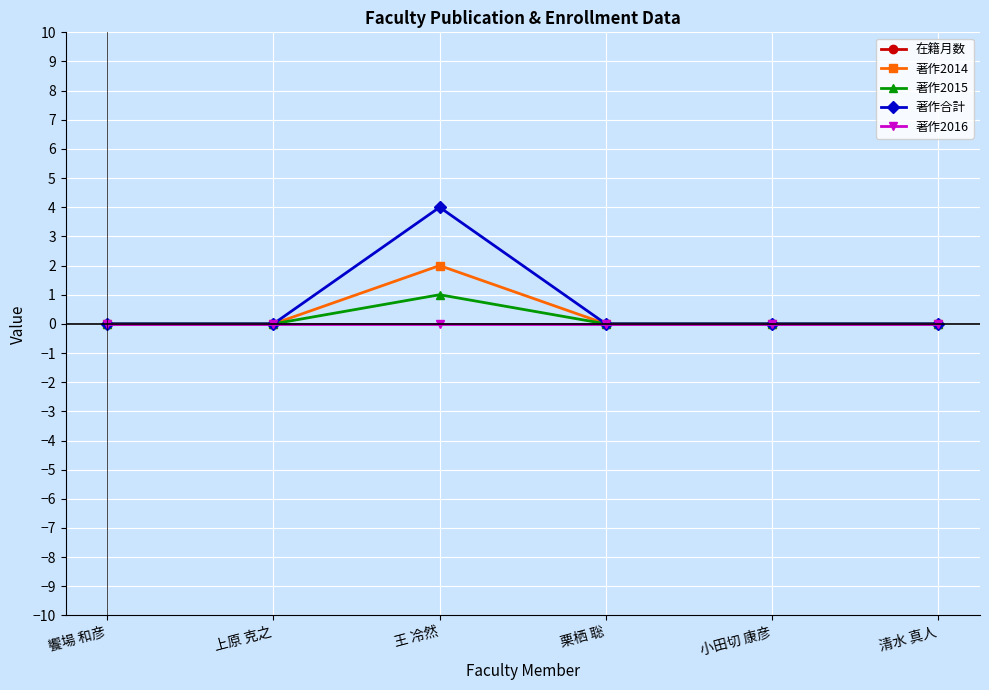

The value of 著作2015 at 王 冷然 is 1. True or false?

True